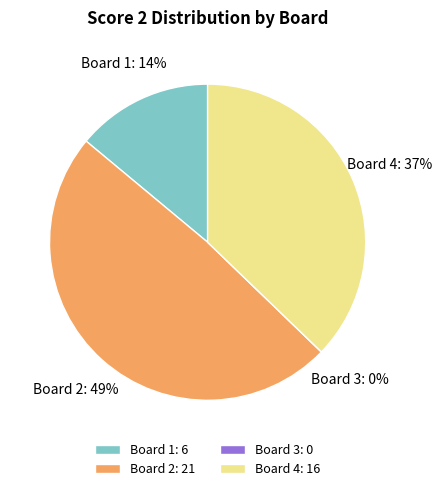

Which category has the smallest portion of the pie?

Board 3